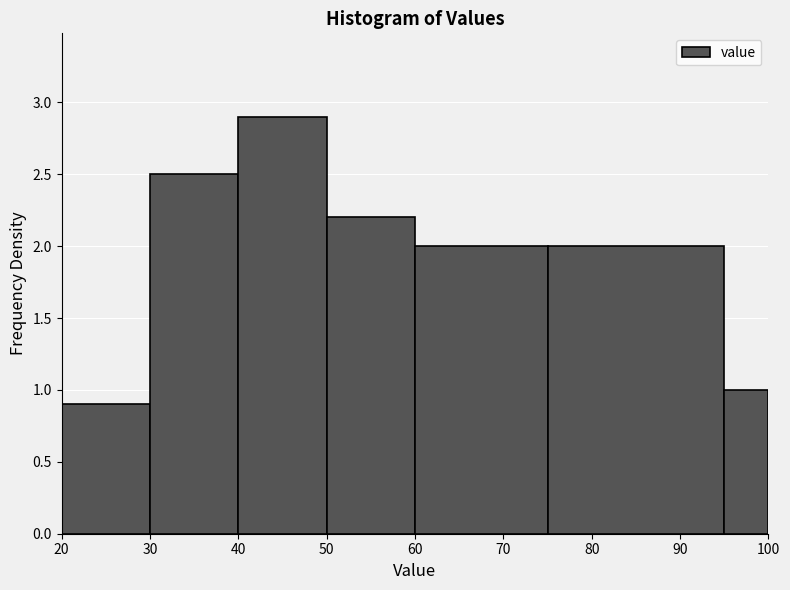

Which range on the x-axis has the tallest bar?

40 to 50